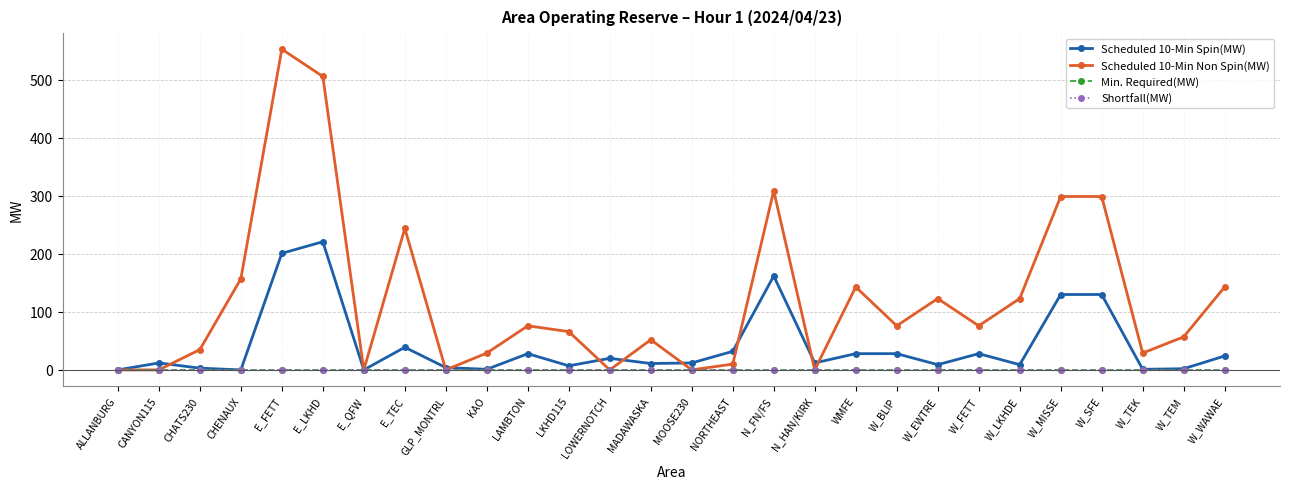

Does the chart have visible grid lines?

Yes